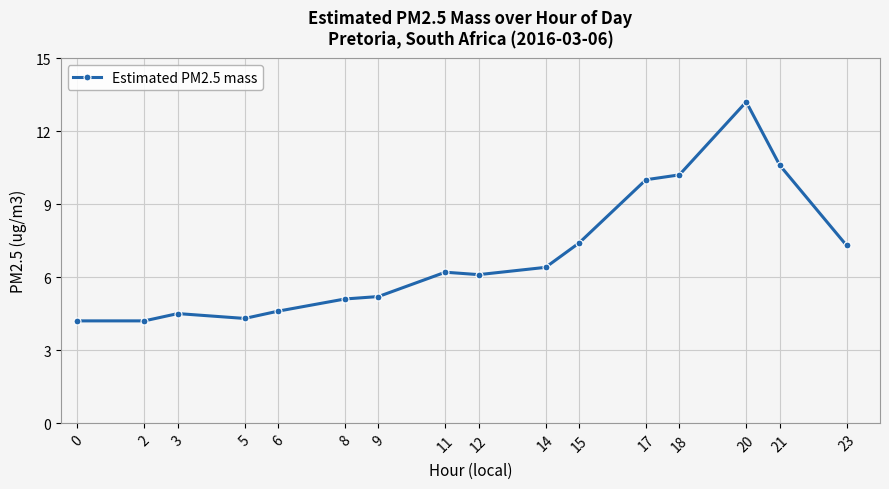

Reading right to left, extract all data points from this chart.

23=7.3	21=10.6	20=13.2	18=10.2	17=10.0	15=7.4	14=6.4	12=6.1	11=6.2	9=5.2	8=5.1	6=4.6	5=4.3	3=4.5	2=4.2	0=4.2